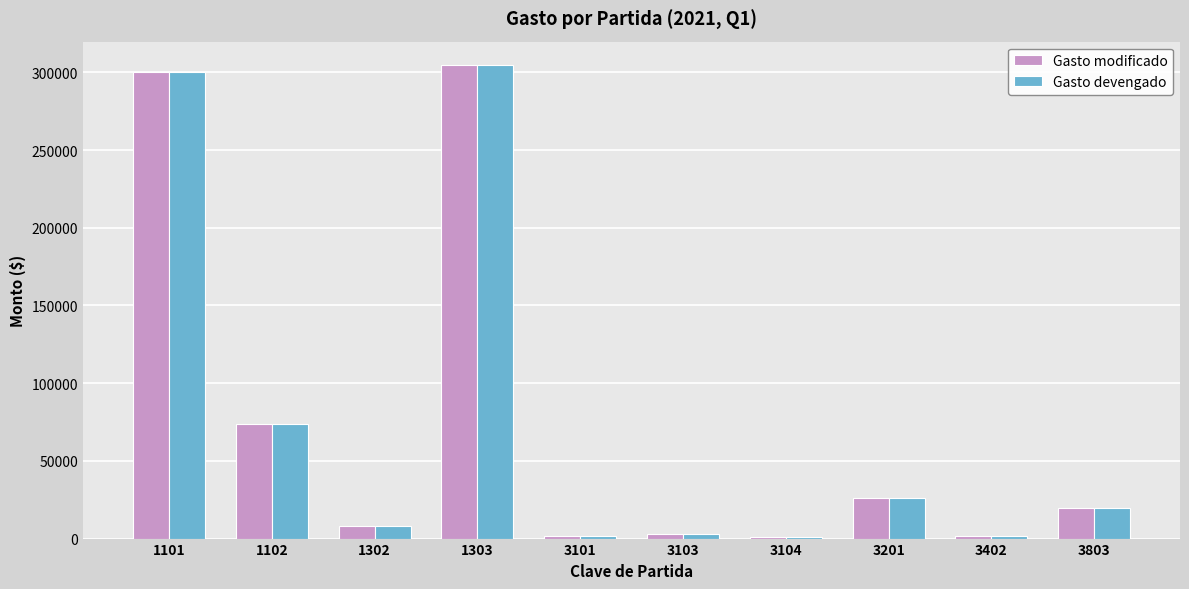

What is the difference between the maximum and minimum values in the Gasto devengado series?

303291.4